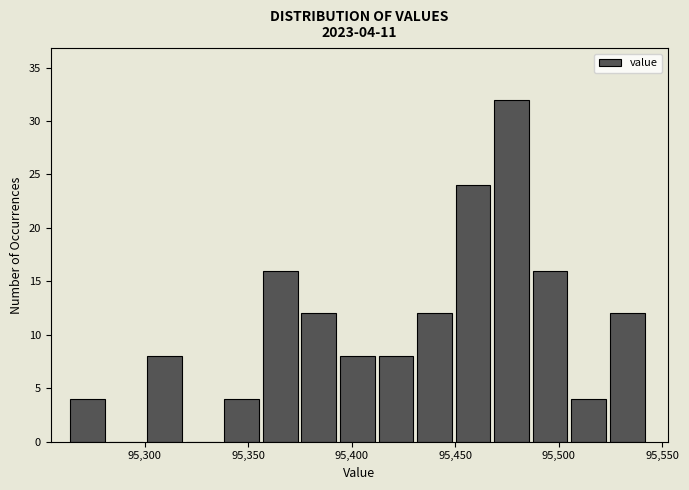

Read against the x-axis, roughly where is the centre of the tallest bar?

95475